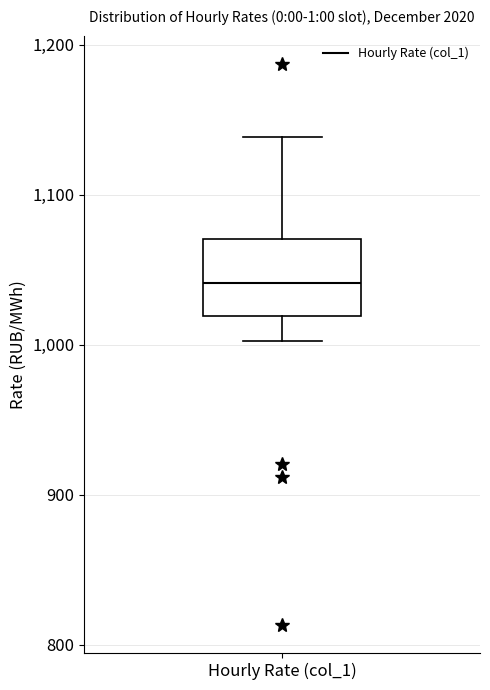

Read this box plot against the y-axis: the position of the median line, the range covered by the box, and the ends of both whiskers. The values are not printed on the chart, so give them approximately, as read against the axis.

median 1040, box 1020 to 1070, whiskers 1000 to 1140